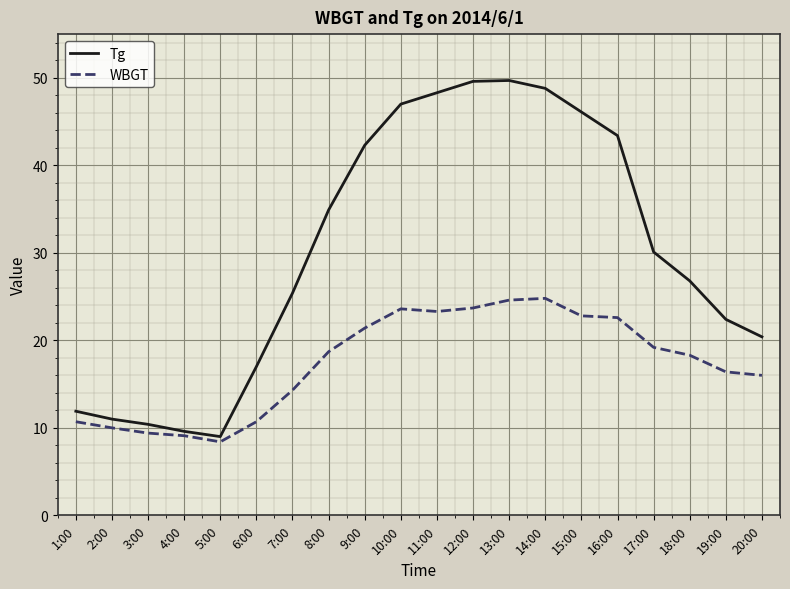

What position from the right is 6:00?

15